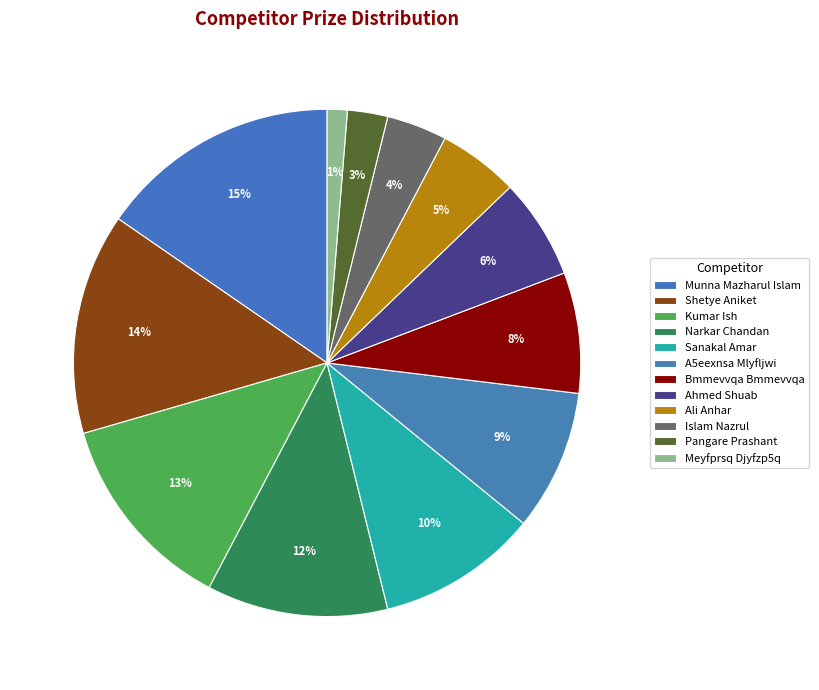

To the nearest percent, what percentage of the pie is A5eexnsa Mlyfljwi?

9%